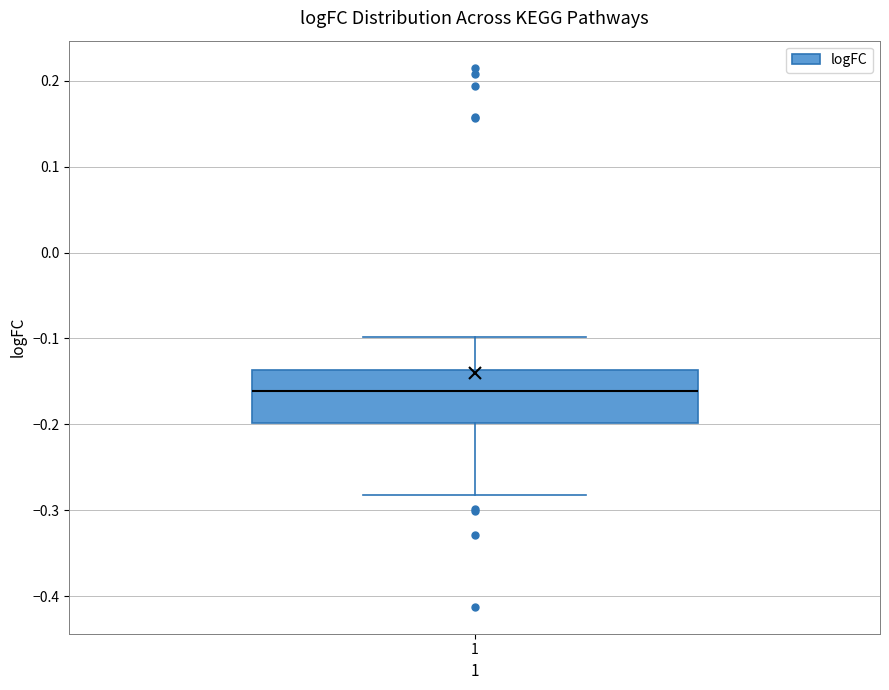

Where does the median line of the box at x = 1 sit on the y-axis? The values are not printed on the chart, so give them approximately, as read against the axis.

-0.16